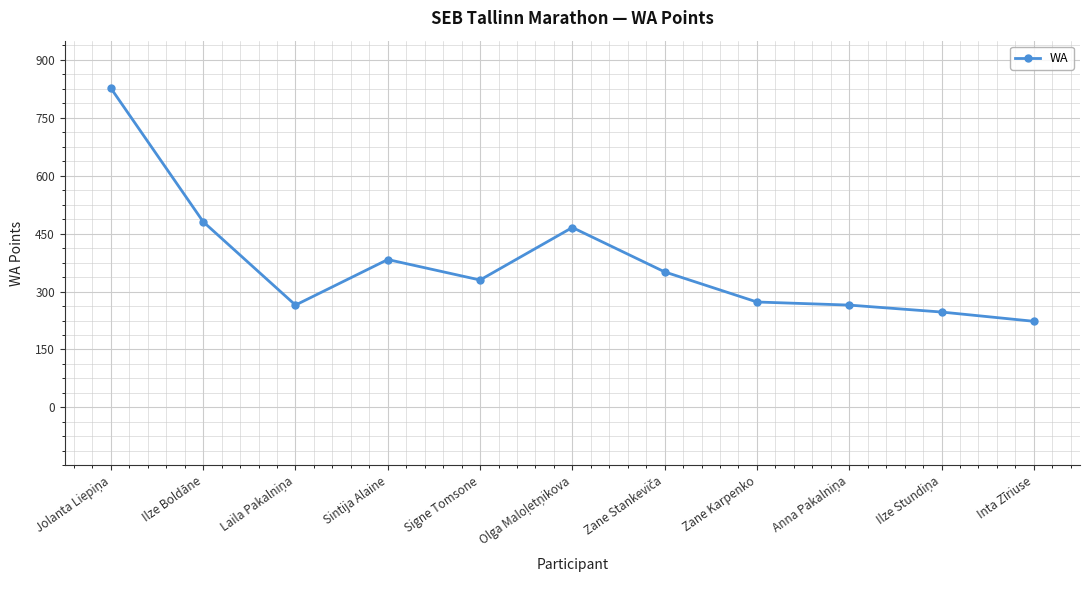

How many categories are shown in the chart?

11